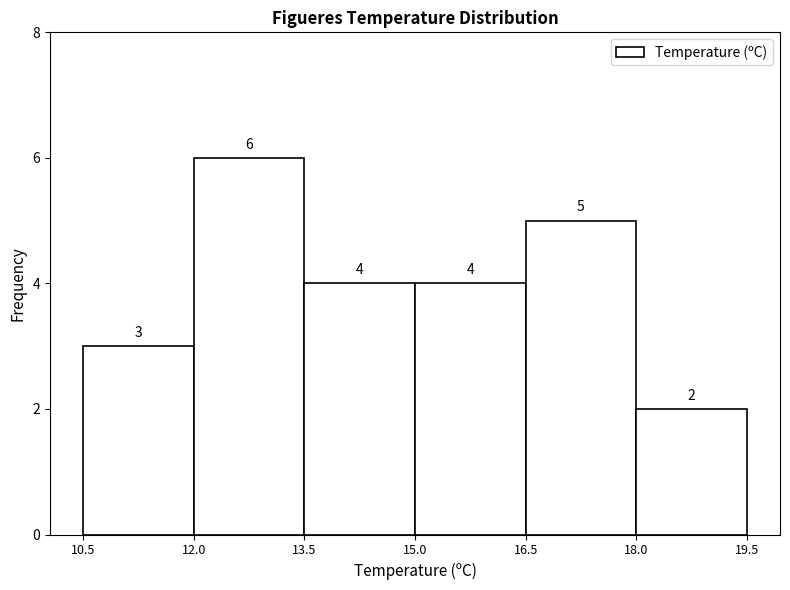

Reading left to right, transcribe this chart: for each bar, give the range it covers on the x-axis and its height.

10.5 to 12.0: 3
12.0 to 13.5: 6
13.5 to 15.0: 4
15.0 to 16.5: 4
16.5 to 18.0: 5
18.0 to 19.5: 2